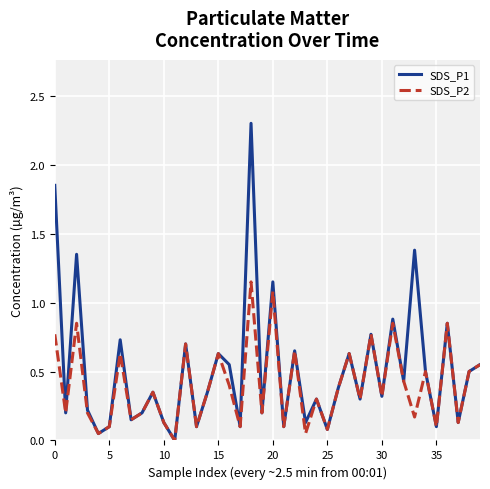

Rank the series by their maximum value, from lowest to highest.

SDS_P2, SDS_P1